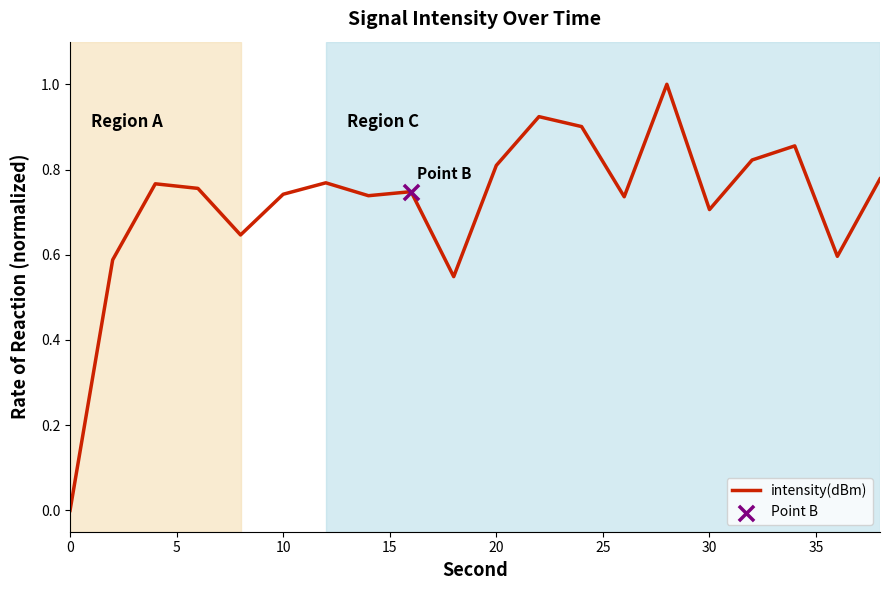

What is the maximum value shown in the chart?

1.0